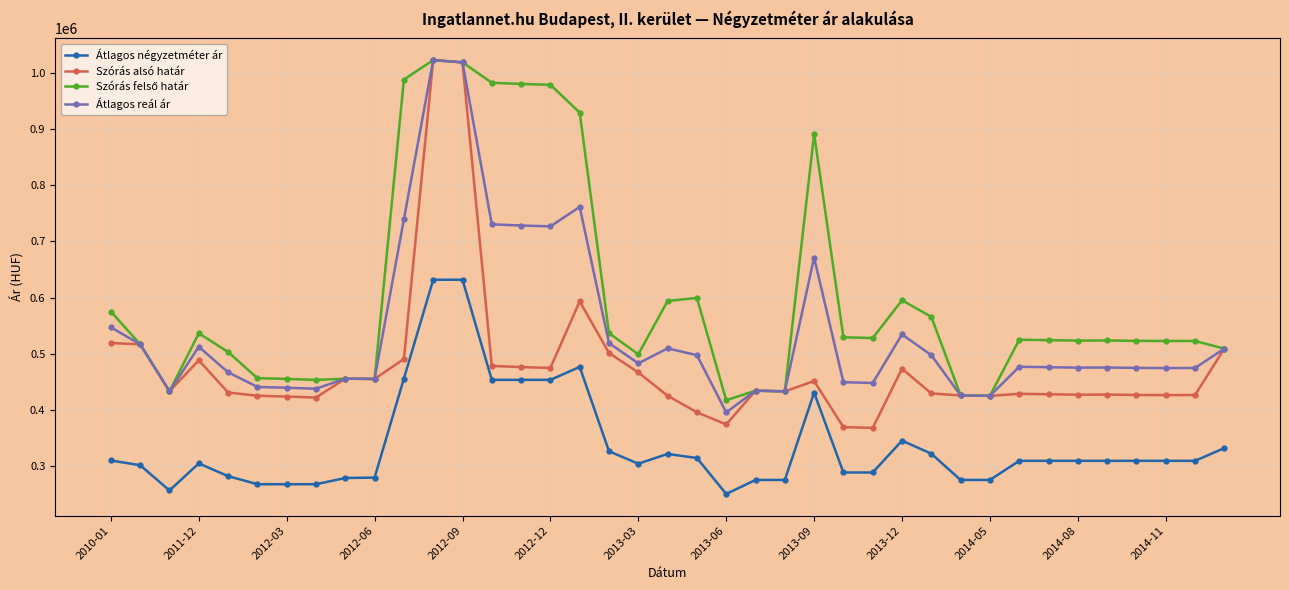

How many lines are shown in the chart?

4